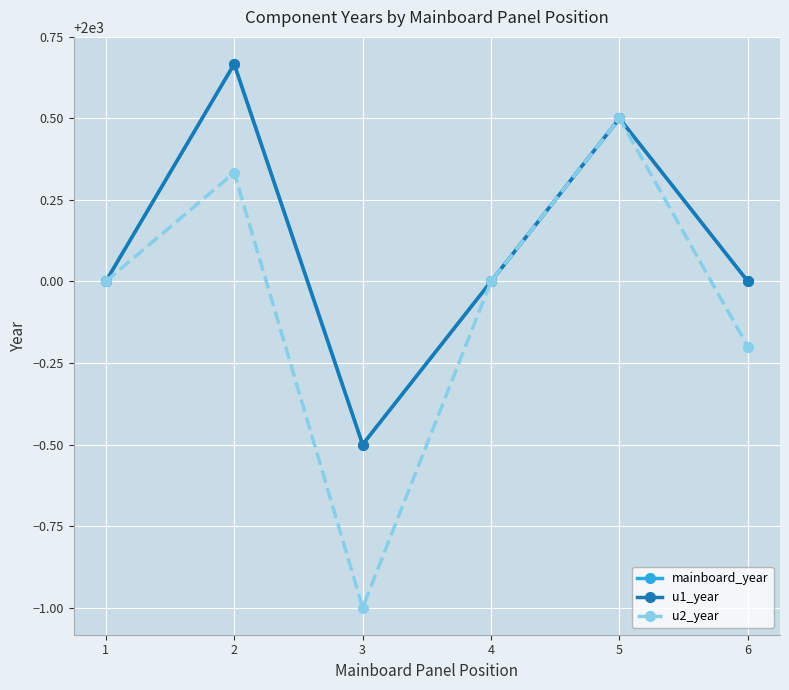

Which has a higher value, 4 or 1?

4